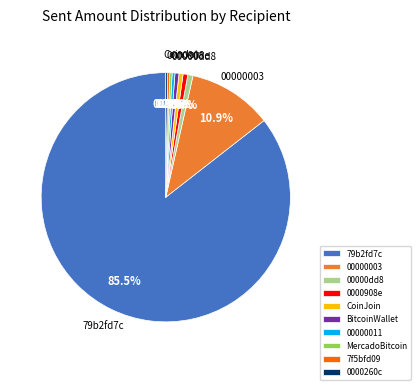

Does any single category account for the majority?

Yes